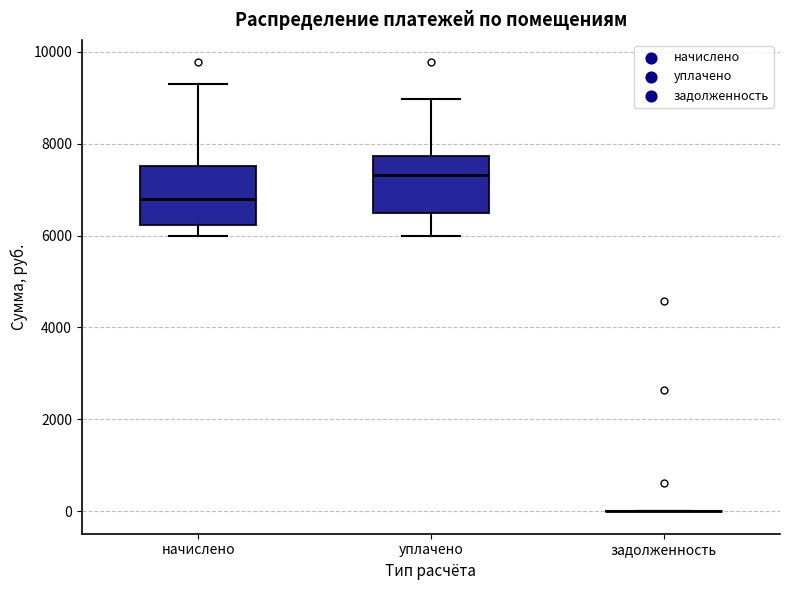

Reading left to right, read every box against the y-axis: the position of its median line, the range the box covers, and the ends of its whiskers. The values are not printed on the chart, so give them approximately, as read against the axis.

начислено: median 6800, box 6200 to 7600, whiskers 6000 to 9400
уплачено: median 7400, box 6400 to 7800, whiskers 6000 to 9000
задолженность: box collapsed to a line at 0, whiskers 0 to 0